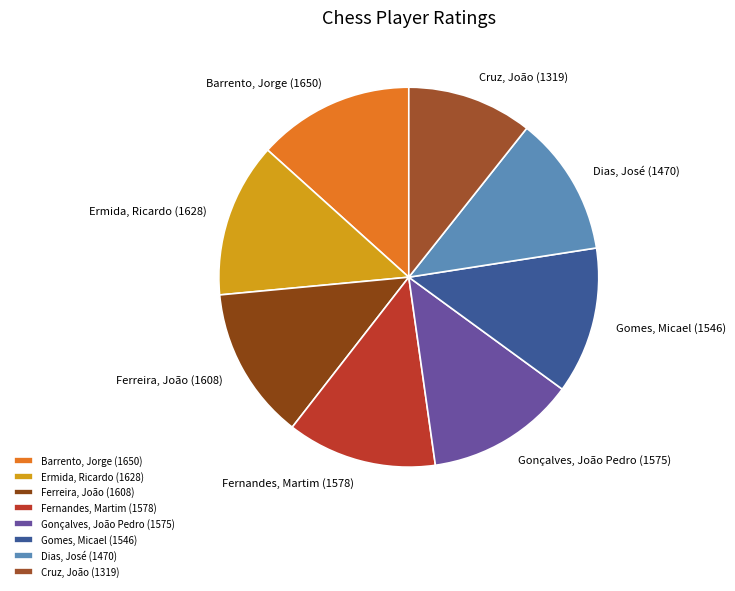

Is it true that Dias, José is 23% of the pie?

False